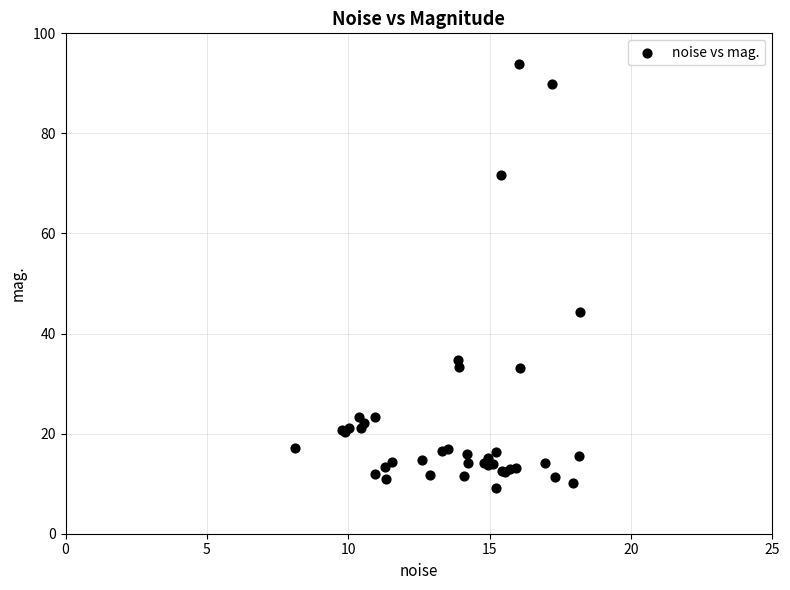

What Y value in the scatter plot is closest to 51?

44.3